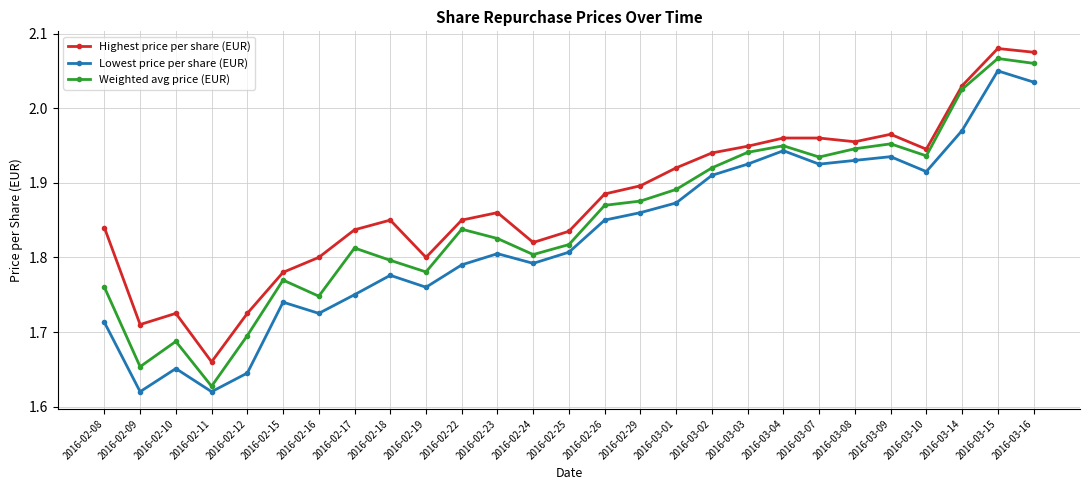

Between 2016-02-22 and 2016-02-26, which series saw the biggest shift?

Lowest price per share (EUR)